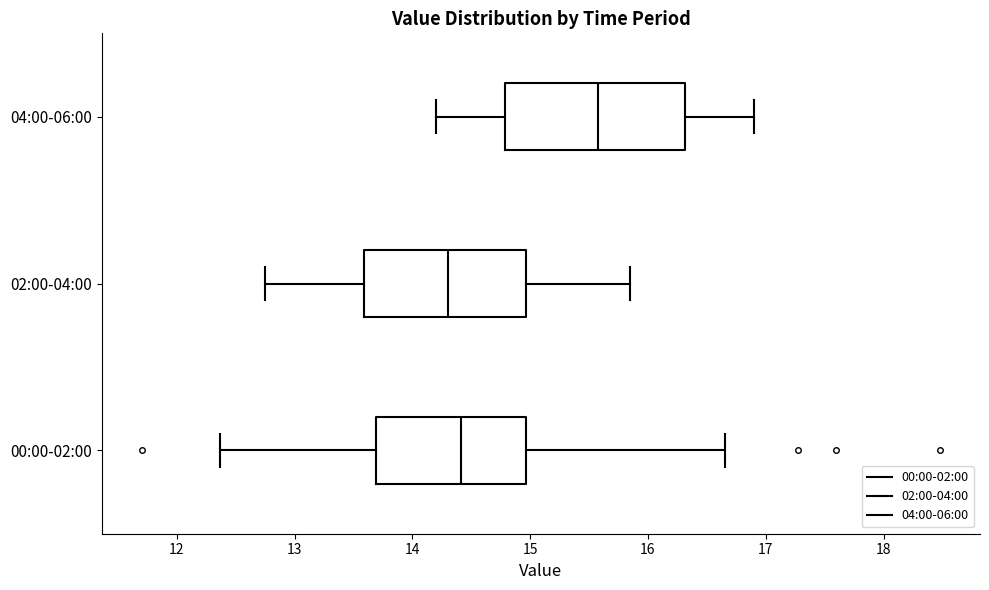

Which box has the furthest to the left median line?

02:00-04:00